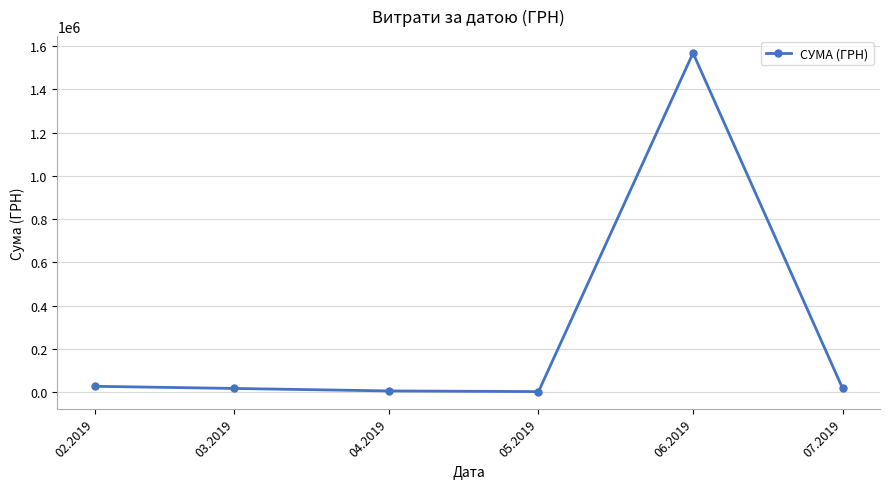

The value at 06.2019 is 1568189.9. True or false?

True